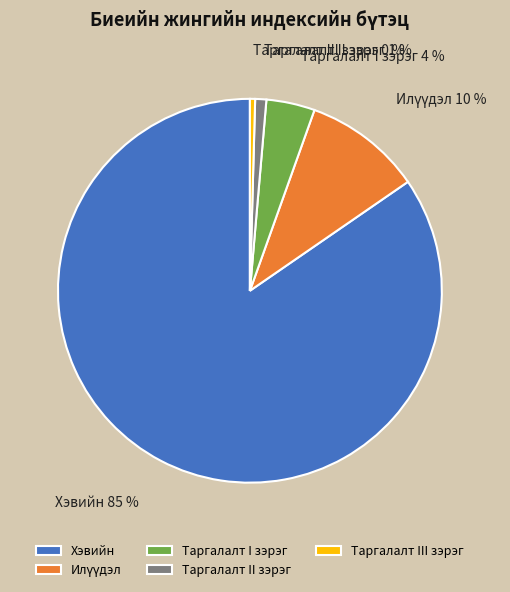

Count the number of slices in the pie.

5